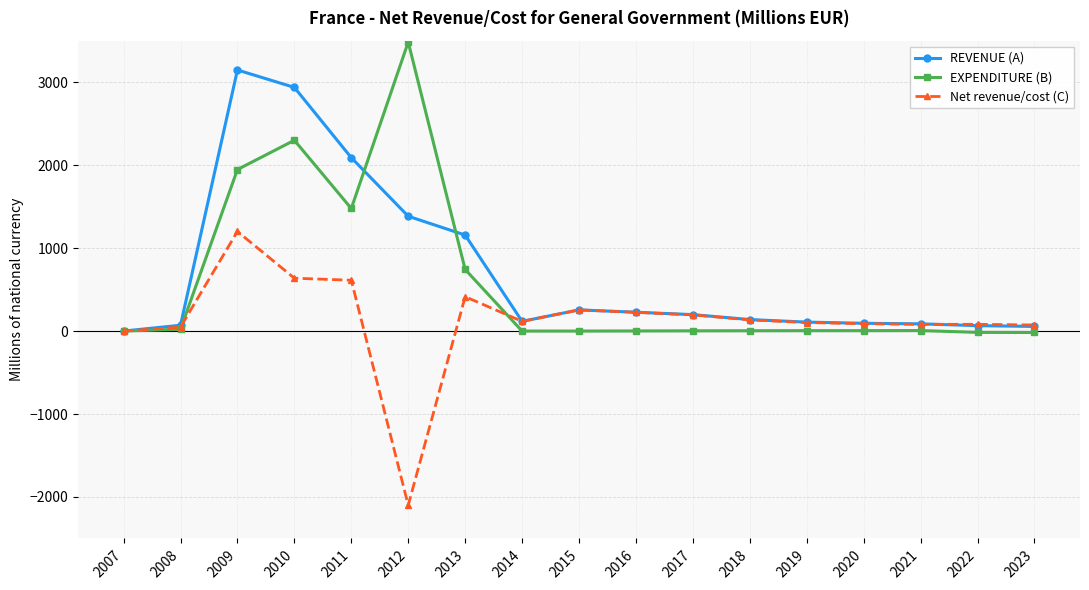

How many lines are shown in the chart?

3